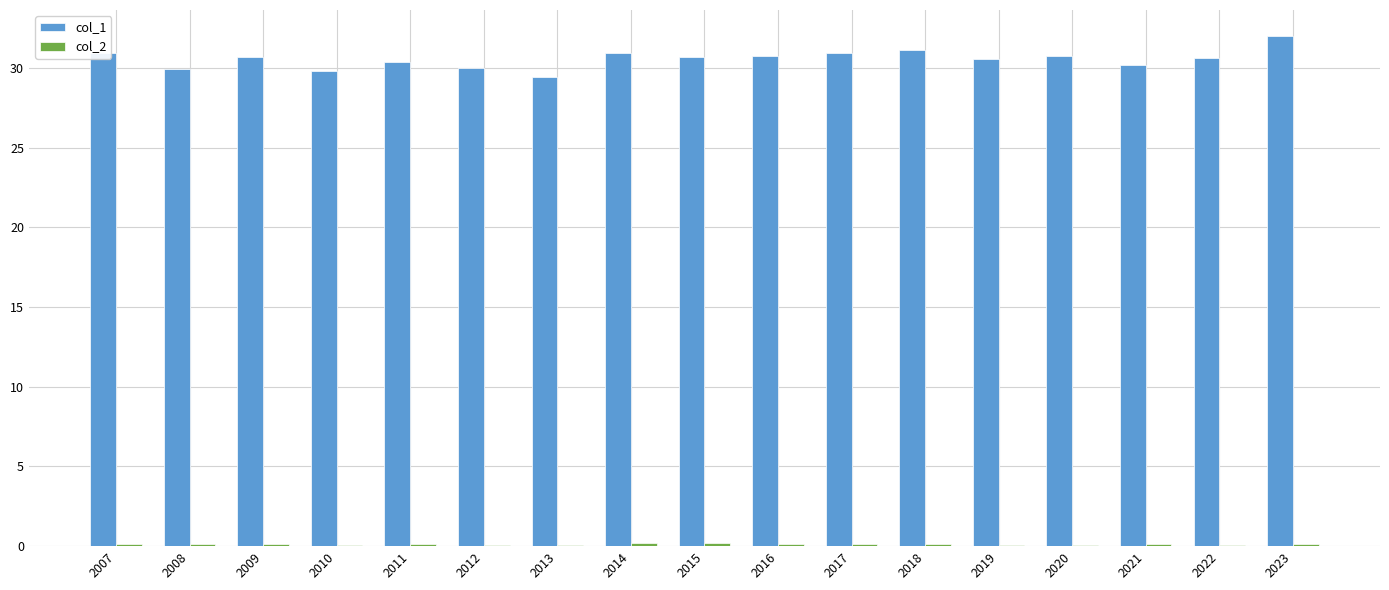

Count the number of data series in this chart.

2